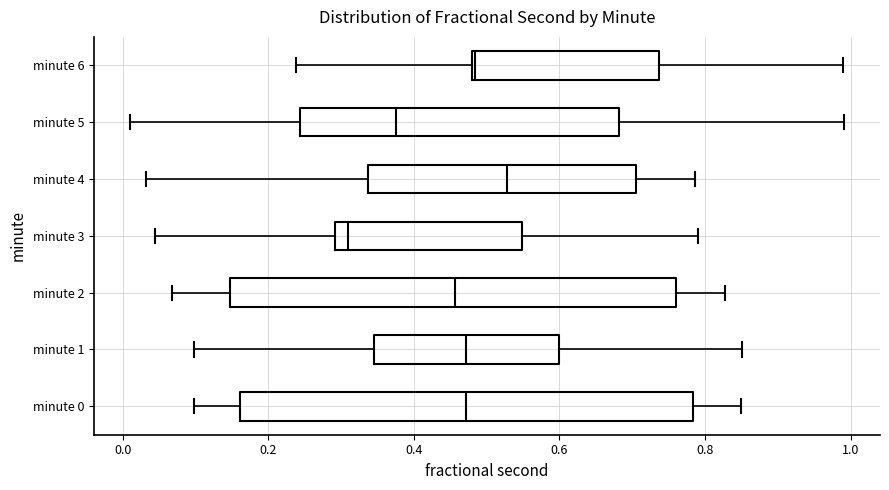

Reading bottom to top, read every box against the x-axis: the position of its median line, the range the box covers, and the ends of its whiskers. The values are not printed on the chart, so give them approximately, as read against the axis.

minute 0: median 0.48, box 0.16 to 0.78, whiskers 0.10 to 0.84
minute 1: median 0.48, box 0.34 to 0.60, whiskers 0.10 to 0.86
minute 2: median 0.46, box 0.14 to 0.76, whiskers 0.06 to 0.82
minute 3: median 0.30 (just right of the box's left edge), box 0.30 to 0.54, whiskers 0.04 to 0.80
minute 4: median 0.52, box 0.34 to 0.70, whiskers 0.04 to 0.78
minute 5: median 0.38, box 0.24 to 0.68, whiskers 0.00 to 1.00
minute 6: median 0.48, box 0.48 to 0.74, whiskers 0.24 to 0.98